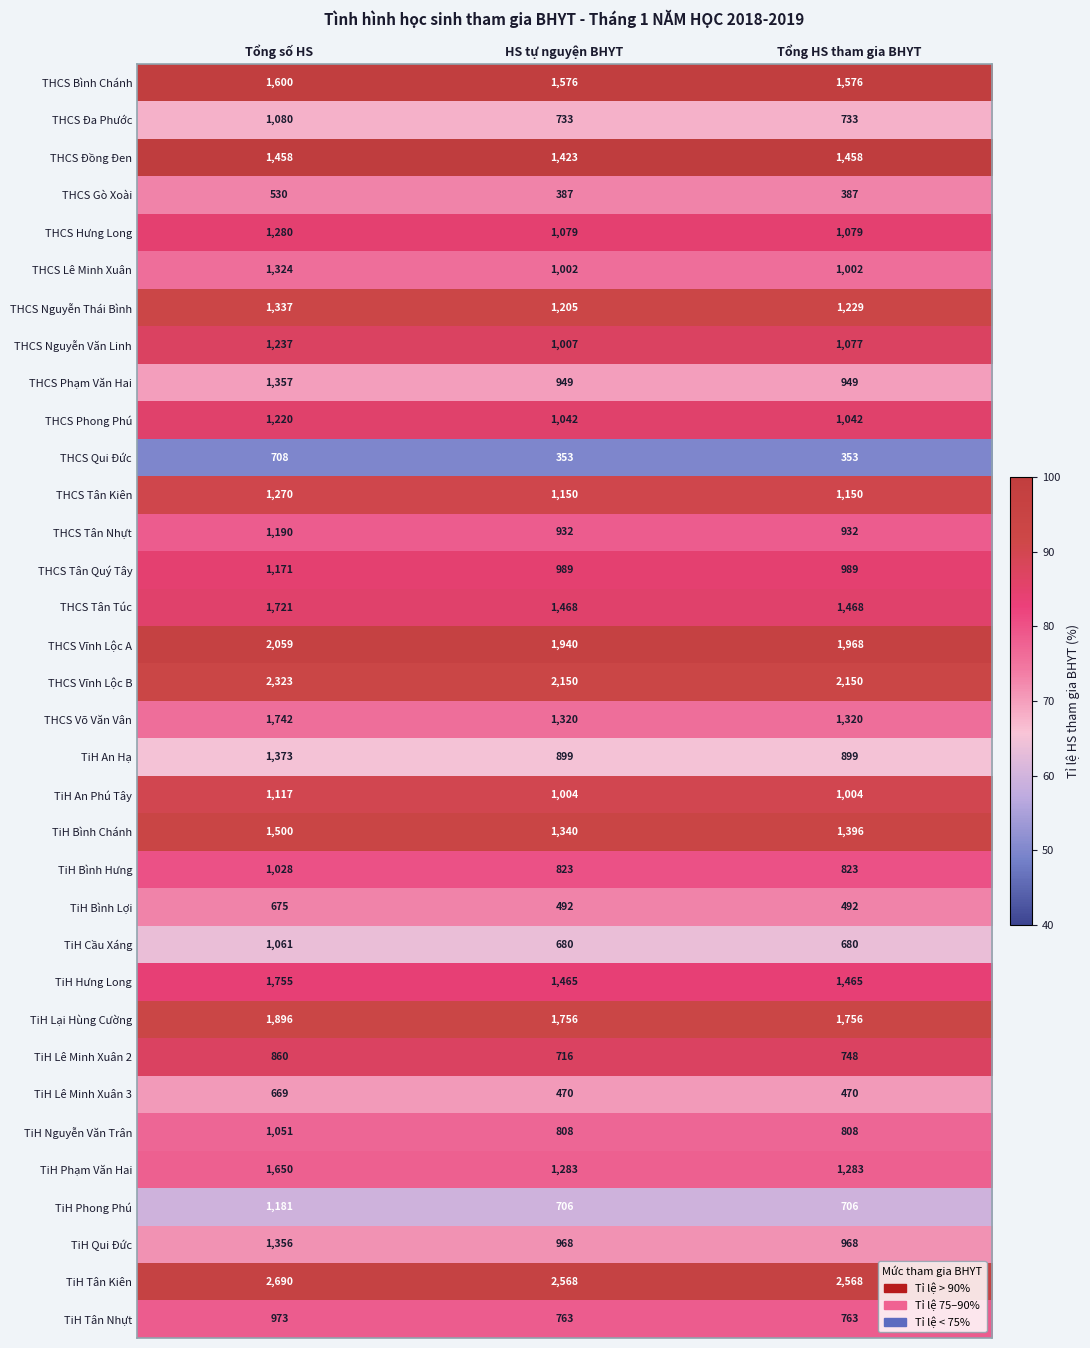

List the series in order of their peak value, lowest first.

THCS Gò Xoài, TiH Lê Minh Xuân 3, TiH Bình Lợi, THCS Qui Đức, TiH Lê Minh Xuân 2, TiH Tân Nhựt, TiH Bình Hưng, TiH Nguyễn Văn Trân, TiH Cầu Xáng, THCS Đa Phước, TiH An Phú Tây, THCS Tân Quý Tây, TiH Phong Phú, THCS Tân Nhựt, THCS Phong Phú, THCS Nguyễn Văn Linh, THCS Tân Kiên, THCS Hưng Long, THCS Lê Minh Xuân, THCS Nguyễn Thái Bình, TiH Qui Đức, THCS Phạm Văn Hai, TiH An Hạ, THCS Đồng Đen, TiH Bình Chánh, THCS Bình Chánh, TiH Phạm Văn Hai, THCS Tân Túc, THCS Võ Văn Vân, TiH Hưng Long, TiH Lại Hùng Cường, THCS Vĩnh Lộc A, THCS Vĩnh Lộc B, TiH Tân Kiên